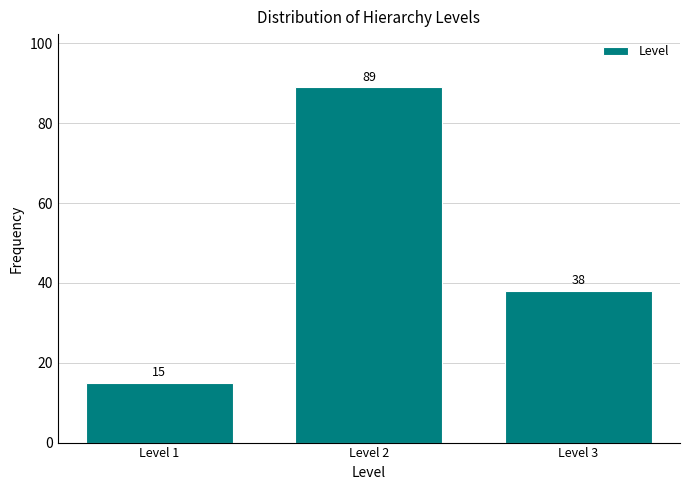

Reading right to left, extract all data points from this chart.

38	89	15